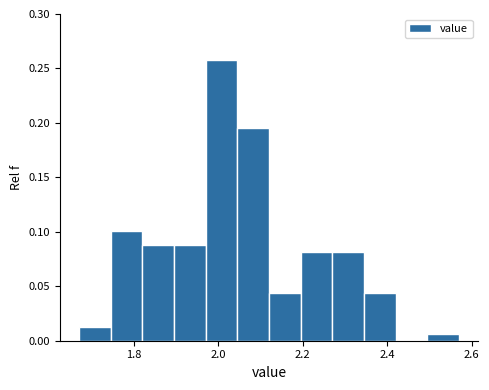

Read against the x-axis, roughly where is the centre of the tallest bar?

2.00